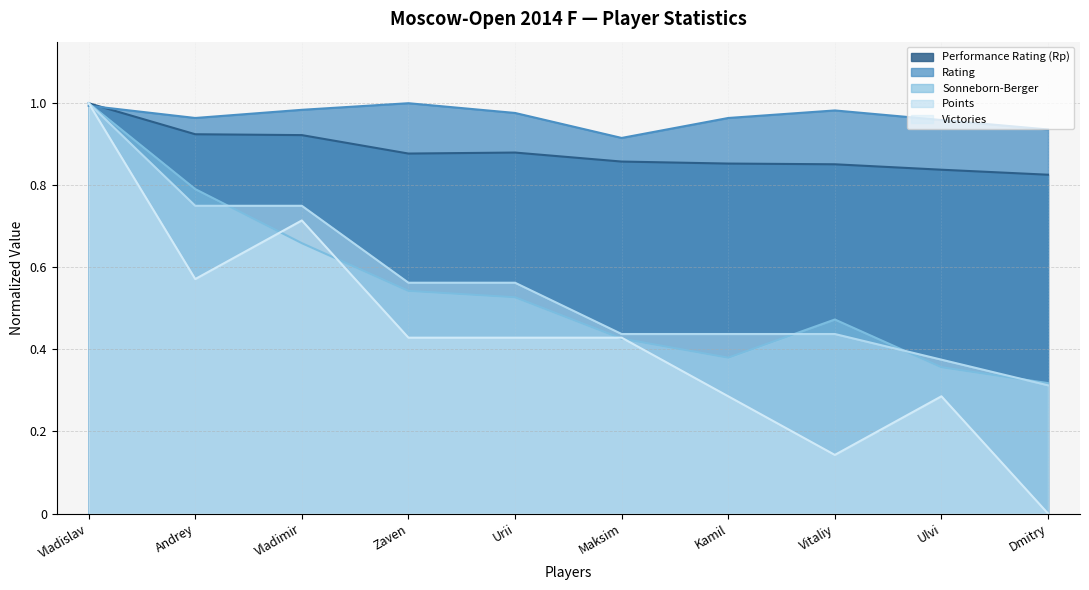

Which series changed the most between Maksim and Dmitry?

Victories